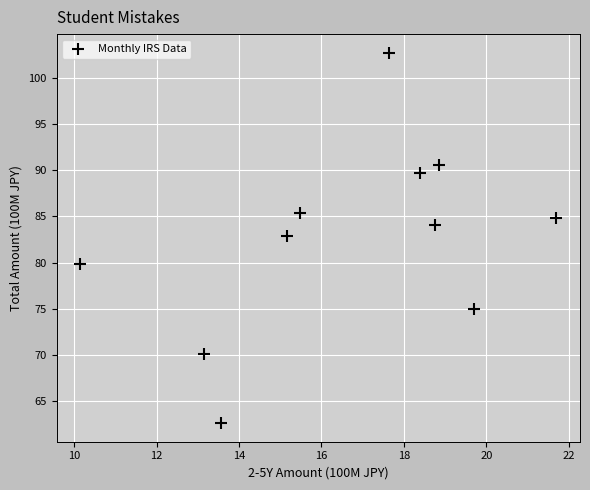

What is the average X value?

16.6